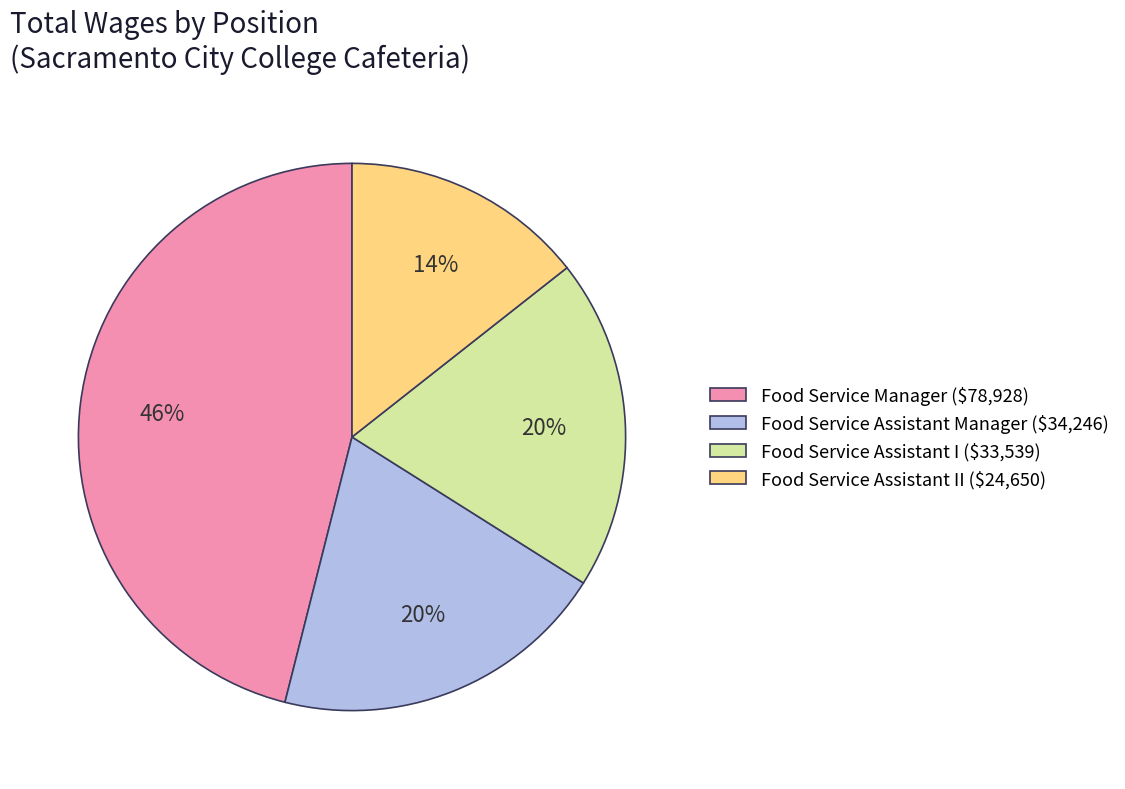

To the nearest percent, what is the average slice percentage?

25%